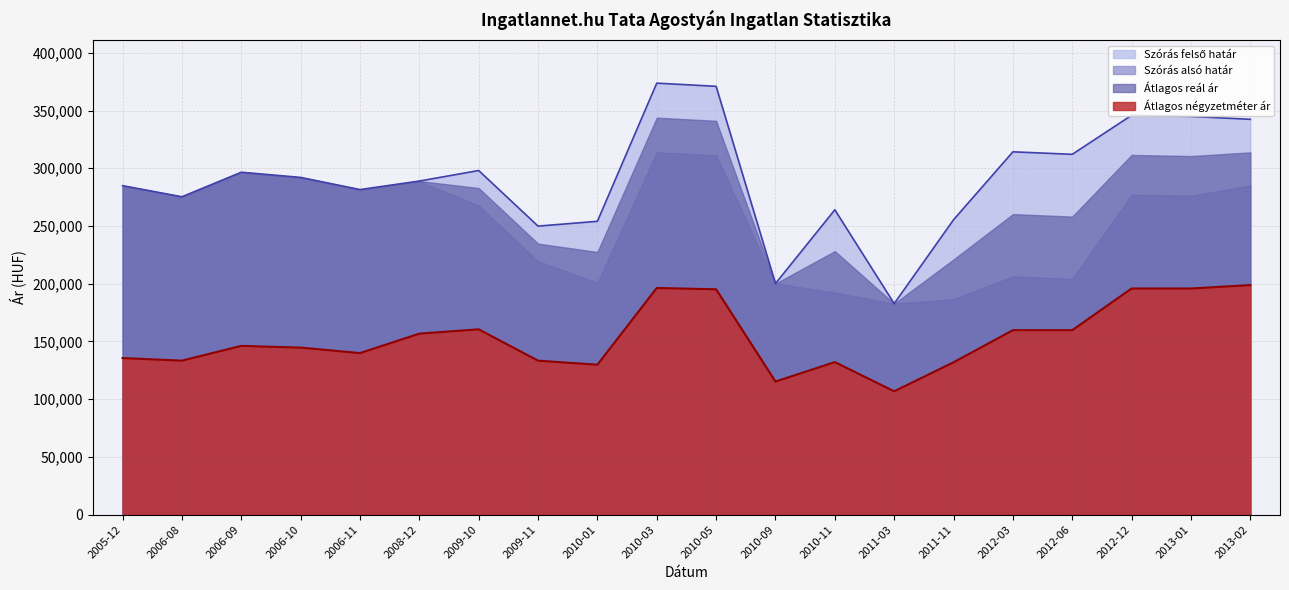

Is the value of Átlagos négyzetméter ár at 2013-02 greater than the value of Szórás felső határ at 2008-12?

No